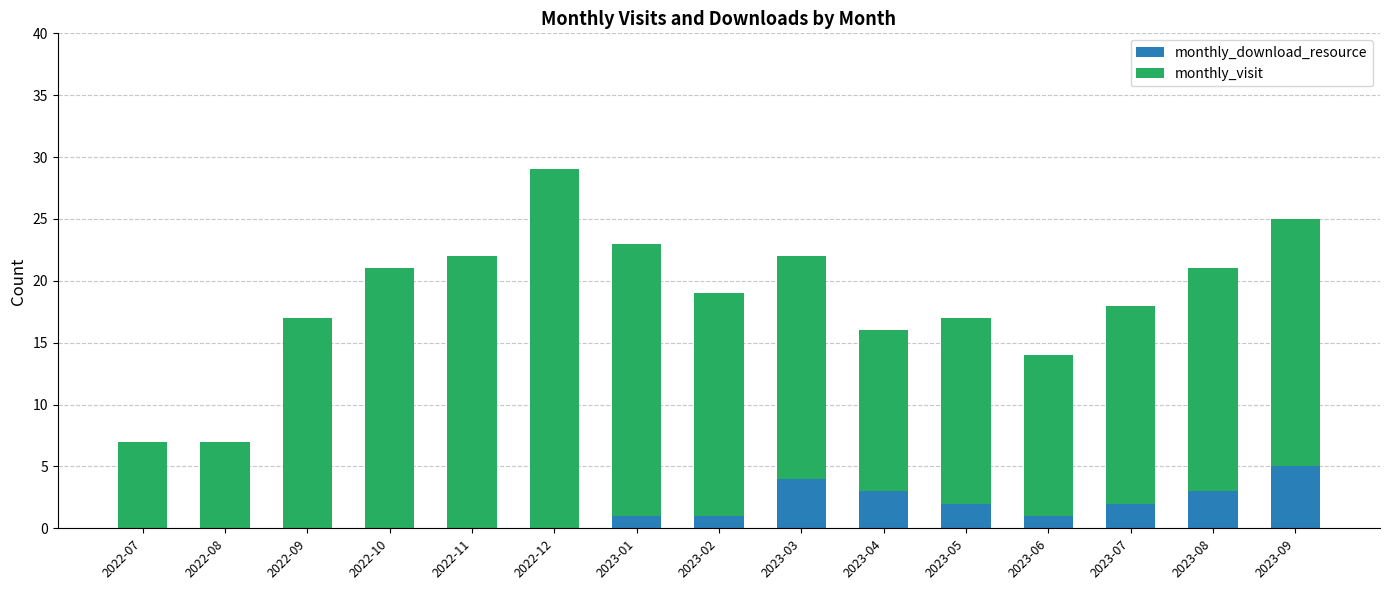

What is the sum of all monthly_download_resource values?

22